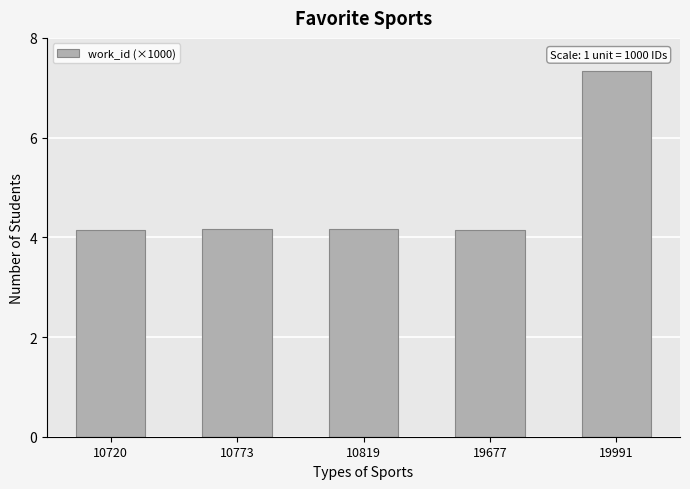

Reading right to left, transcribe all the data shown in this chart.

19991=7.3	19677=4.2	10819=4.2	10773=4.2	10720=4.2